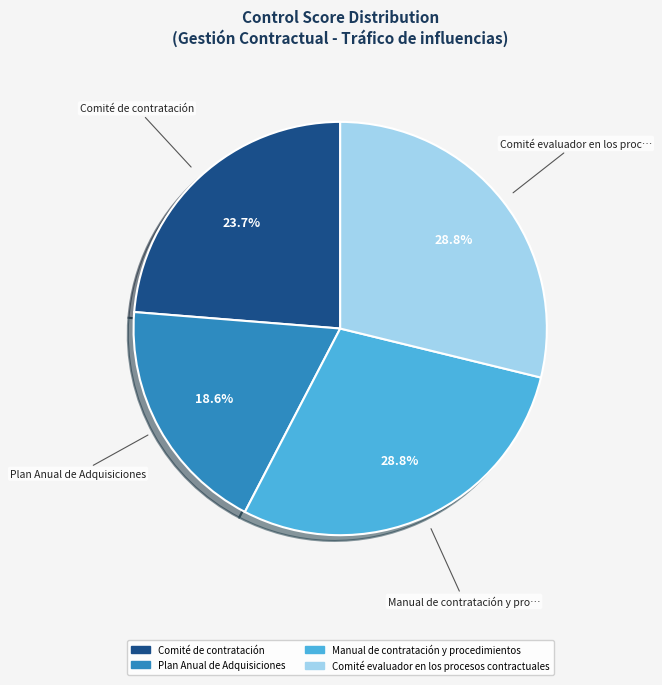

Do Manual de contratación y procedimientos and Comité de contratación together represent more than half of the pie?

Yes